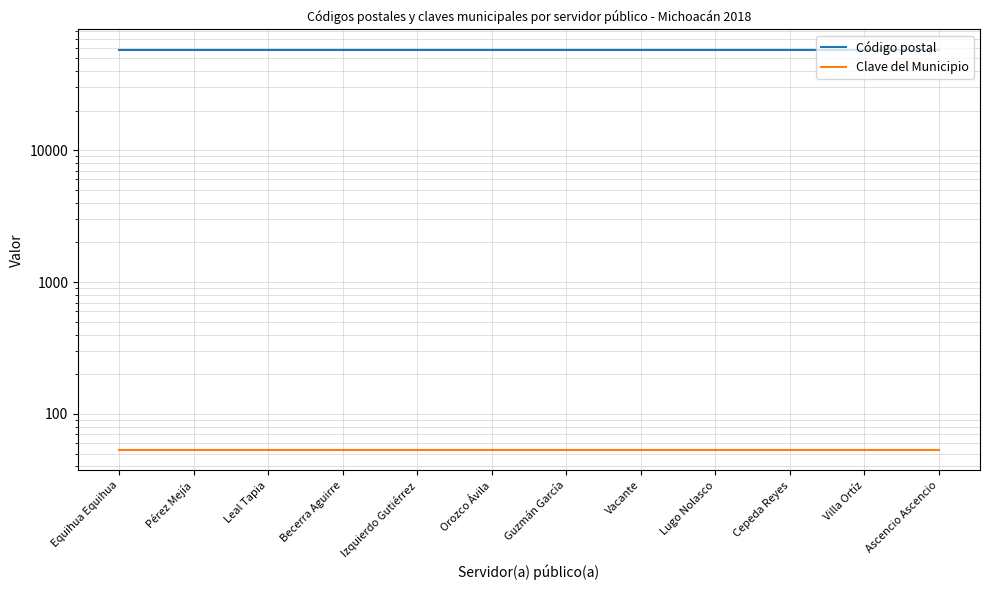

The value of Clave del Municipio at Cepeda Reyes is 53. True or false?

True